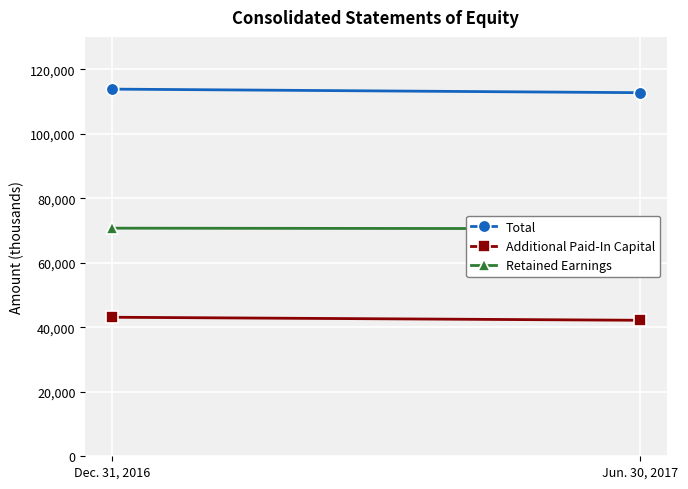

What is the sum of all Additional Paid-In Capital values?

85253